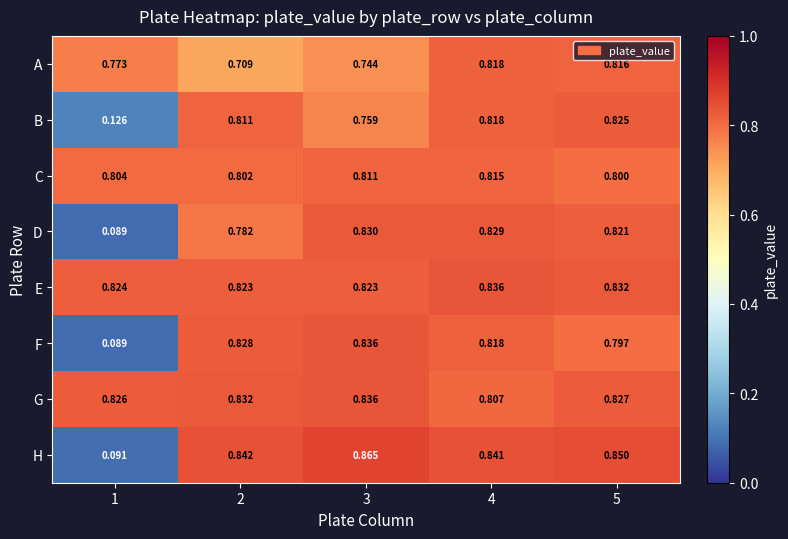

Which series changed the most between 1 and 4?

H